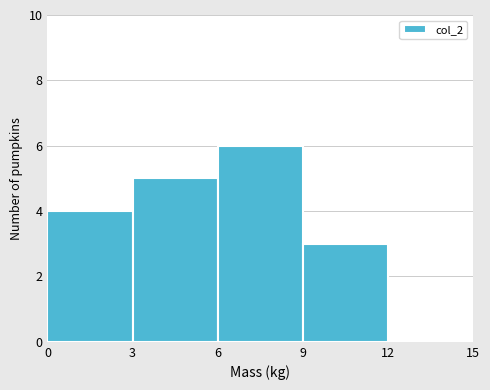

Reading left to right, list every bar in this chart as the range it spans on the x-axis followed by its height. The values are not printed on the chart, so give them approximately, as read against the axis.

0 to 3: 4
3 to 6: 5
6 to 9: 6
9 to 12: 3
12 to 15: 0